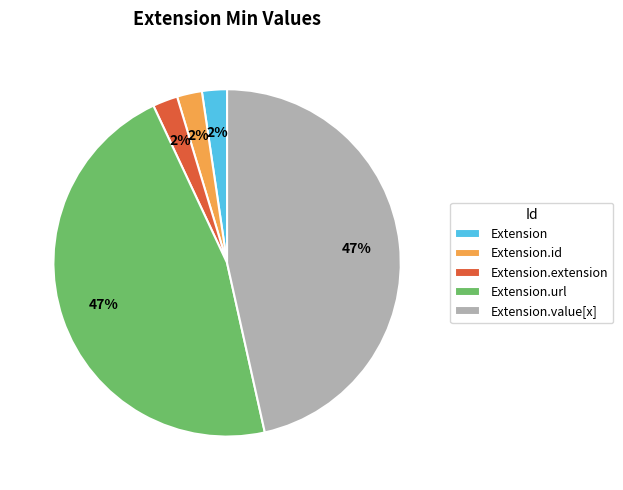

Approximately how many times larger is the value at Extension.id compared to Extension?

1.0